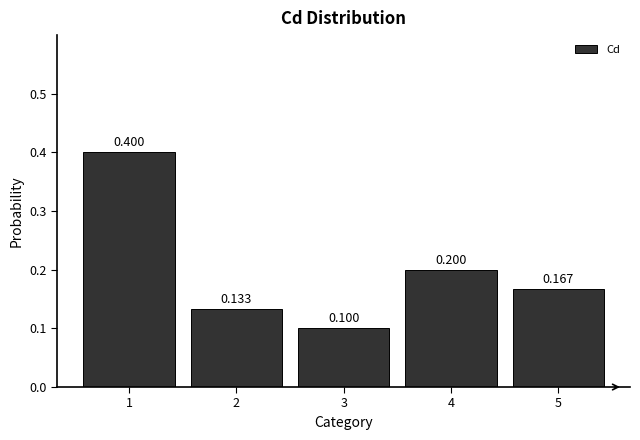

Are the bars horizontal?

No